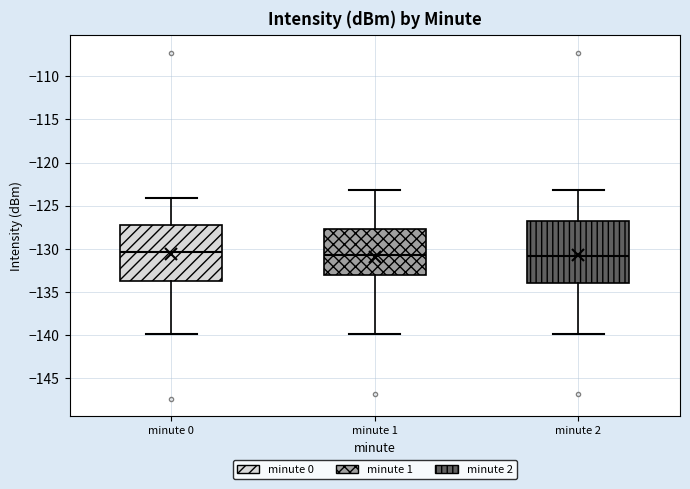

Reading left to right, read every box against the y-axis: the position of its median line, the range the box covers, and the ends of its whiskers. The values are not printed on the chart, so give them approximately, as read against the axis.

minute 0: median -130.5, box -134.0 to -127.0, whiskers -140.0 to -124.0
minute 1: median -130.5, box -133.0 to -127.5, whiskers -140.0 to -123.0
minute 2: median -131.0, box -134.0 to -127.0, whiskers -140.0 to -123.0